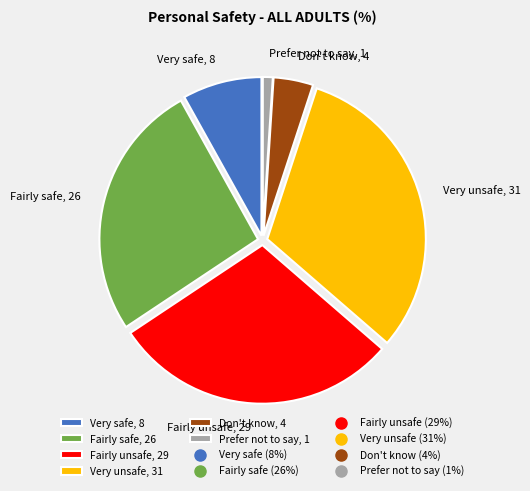

Does Don't know, 4 represent more than half of the total?

No